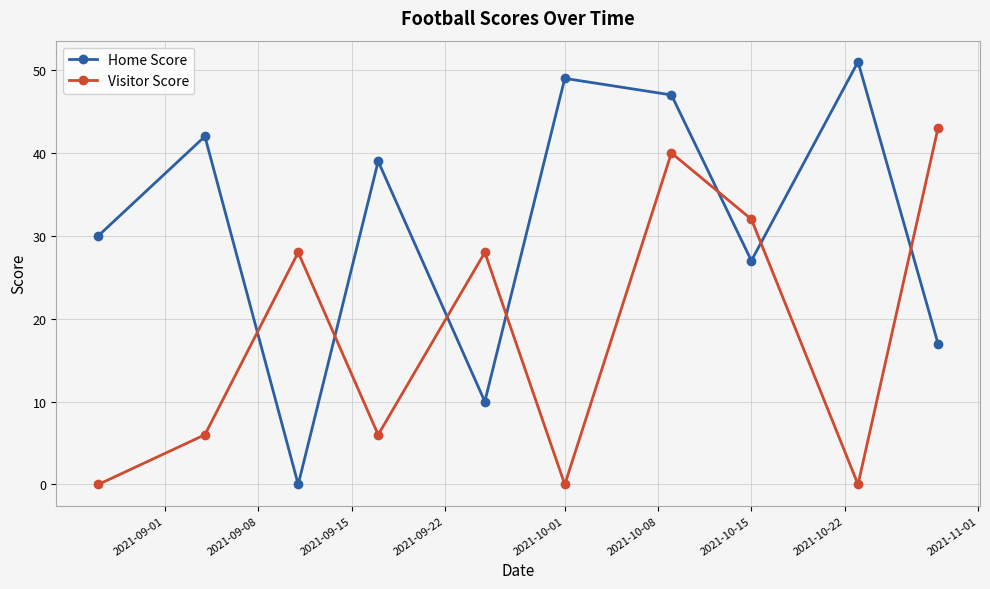

True or false: Visitor Score has more than 1 points higher than both neighbors.

True